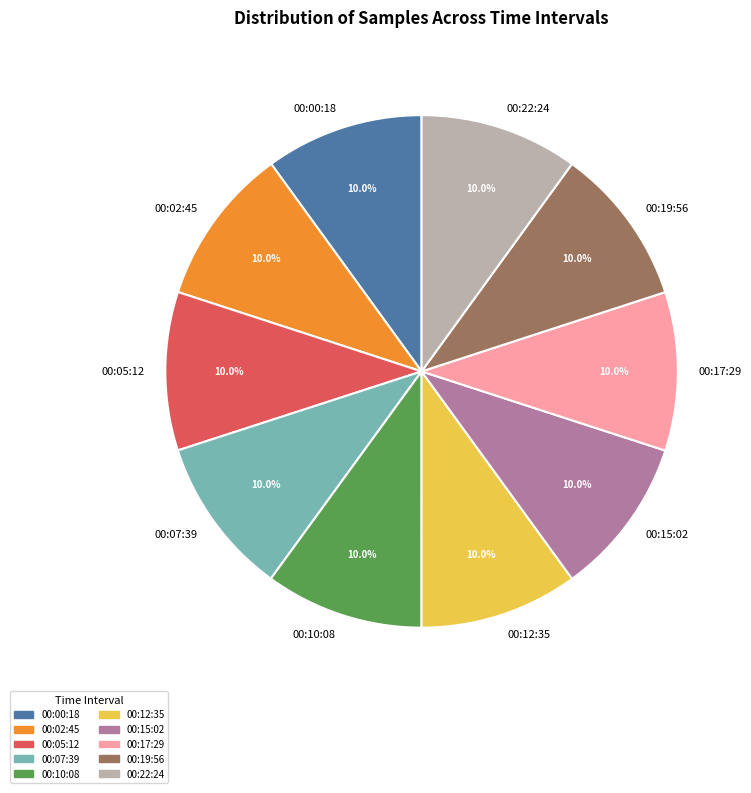

Does any single category account for the majority?

No